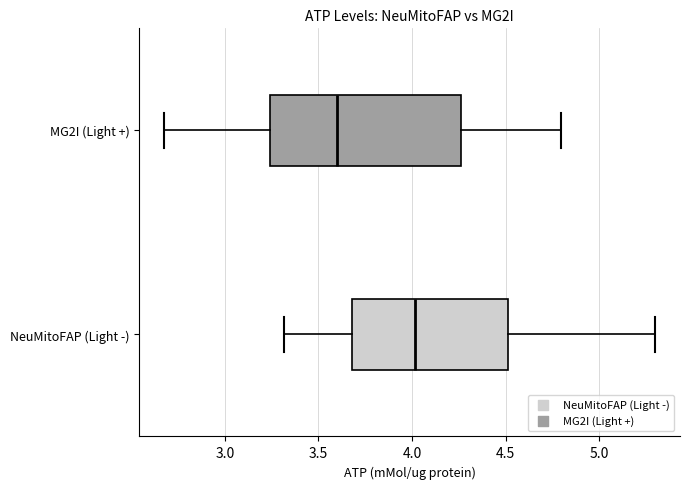

Which box has the furthest to the right median line?

NeuMitoFAP (Light -)